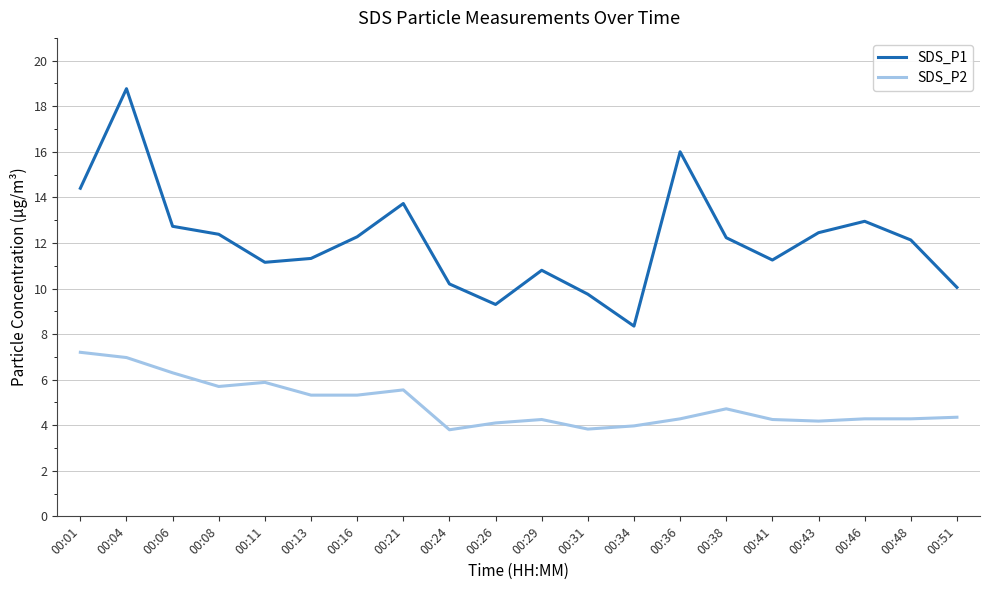

At which category is the sum across all series the highest?

00:04